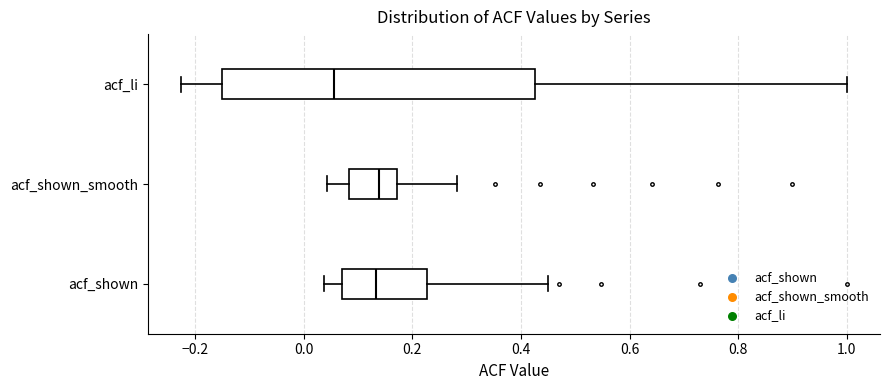

Reading bottom to top, read every box against the x-axis: the position of its median line, the range the box covers, and the ends of its whiskers. The values are not printed on the chart, so give them approximately, as read against the axis.

acf_shown: median 0.14, box 0.08 to 0.22, whiskers 0.04 to 0.44
acf_shown_smooth: median 0.14, box 0.08 to 0.18, whiskers 0.04 to 0.28
acf_li: median 0.06, box -0.16 to 0.42, whiskers -0.22 to 1.00